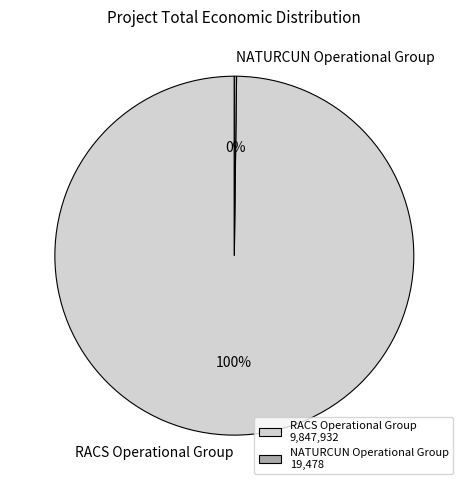

What is the largest slice in the pie chart?

RACS Operational Group